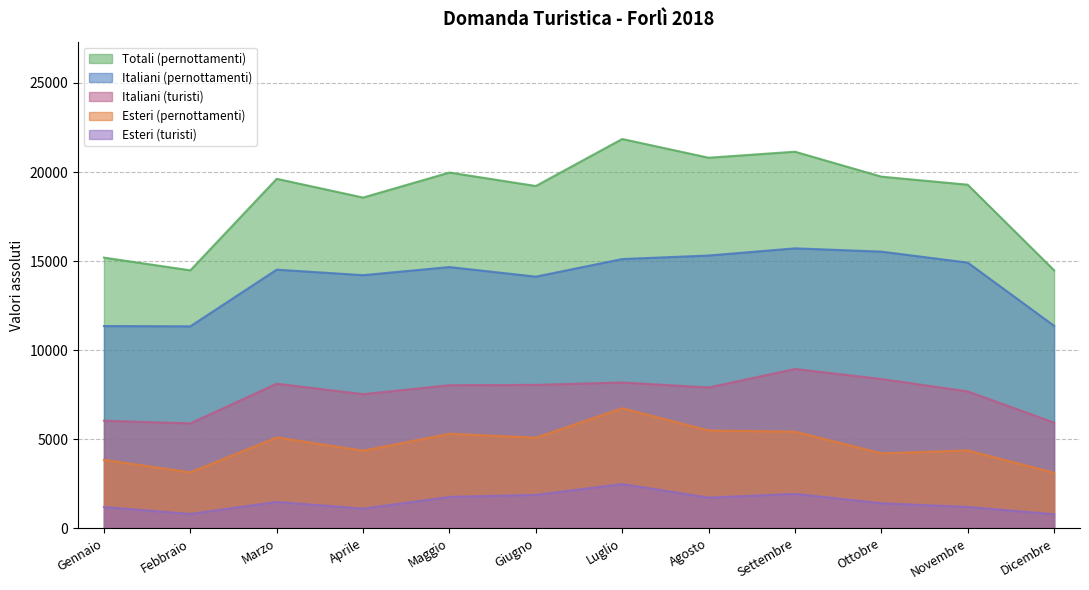

What value does the Italiani (pernottamenti) series have at Gennaio, to the nearest 10?

11350